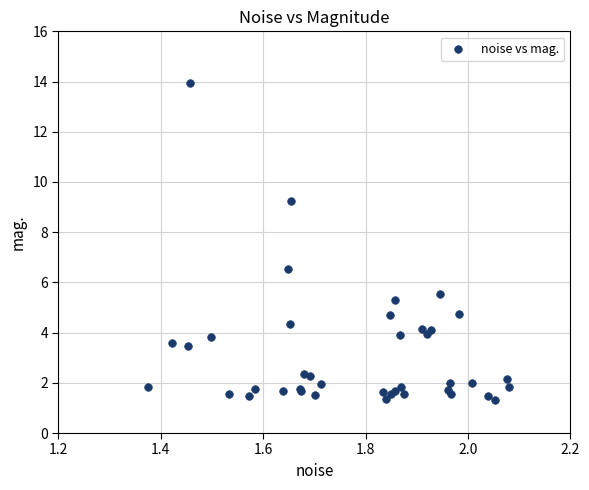

What Y value in the scatter plot is closest to 7?

6.5